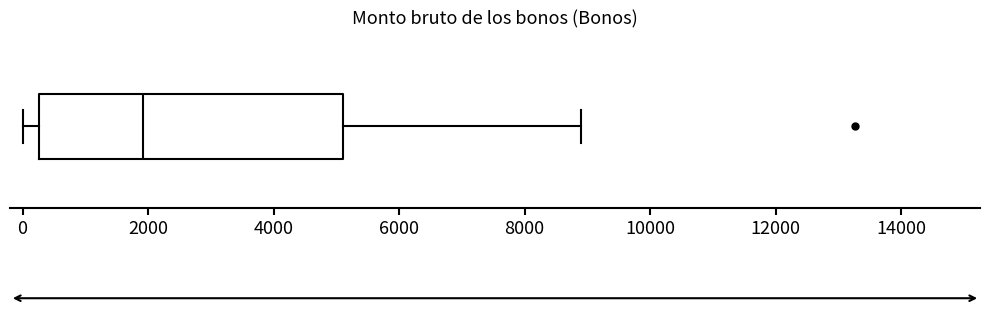

Read this box plot against the x-axis: the position of the median line, the range covered by the box, and the ends of both whiskers. The values are not printed on the chart, so give them approximately, as read against the axis.

median 2000, box 200 to 5200, whiskers 0 to 8800